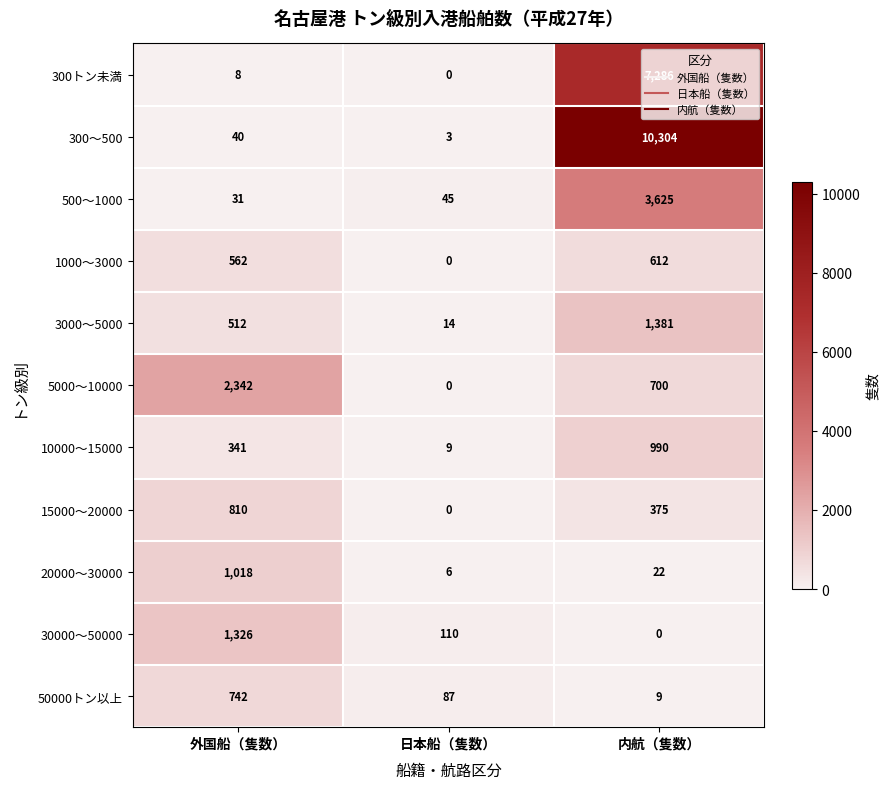

Which label corresponds to the largest value in the chart?

内航（隻数）